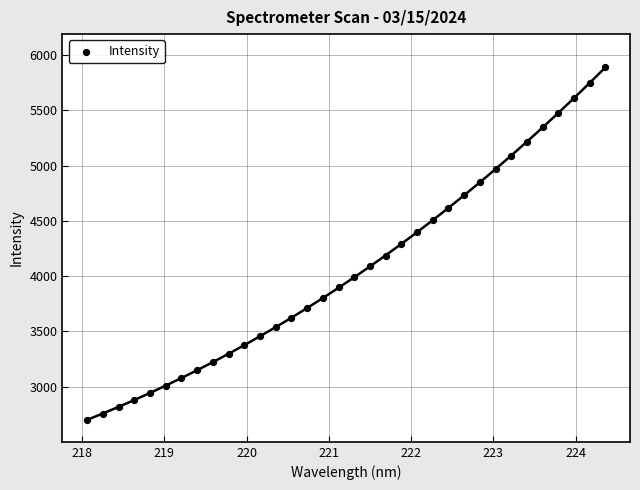

What is the range of X values (max minus min)?

6.3